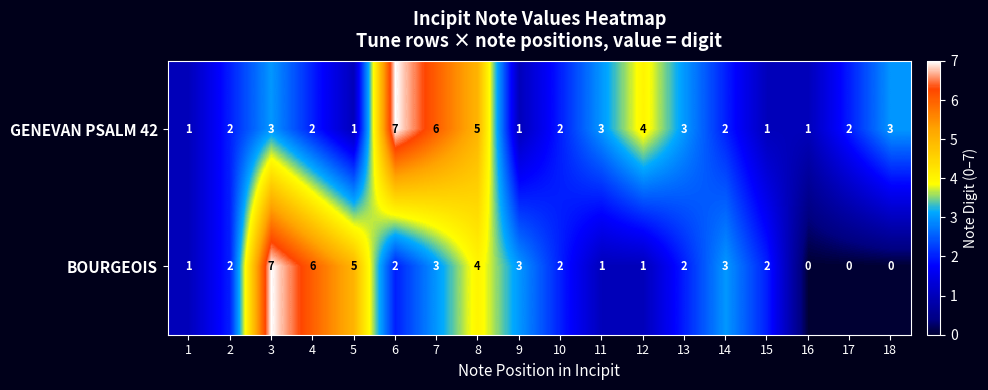

Rank the series by their average value, from highest to lowest.

GENEVAN PSALM 42, BOURGEOIS